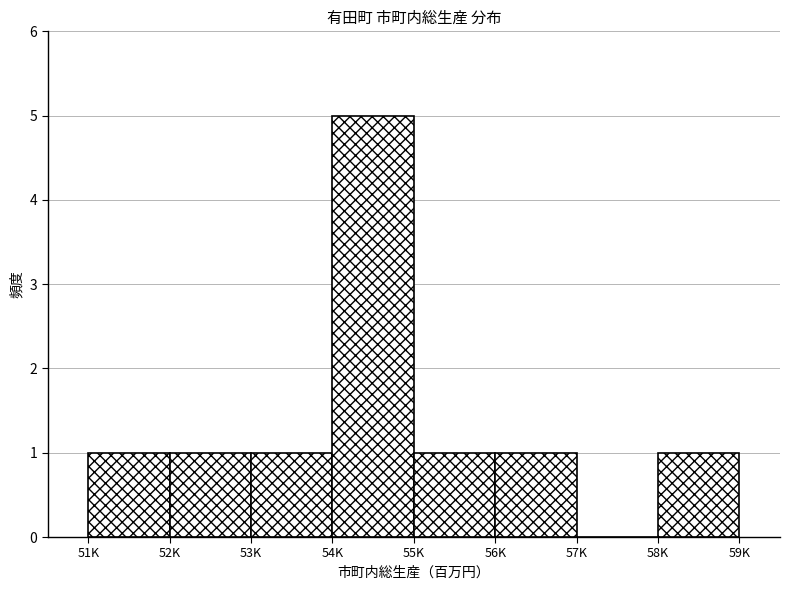

Reading left to right, transcribe all the data shown in this chart.

51K=1	52K=1	53K=1	54K=5	55K=1	56K=1	57K=0	58K=1